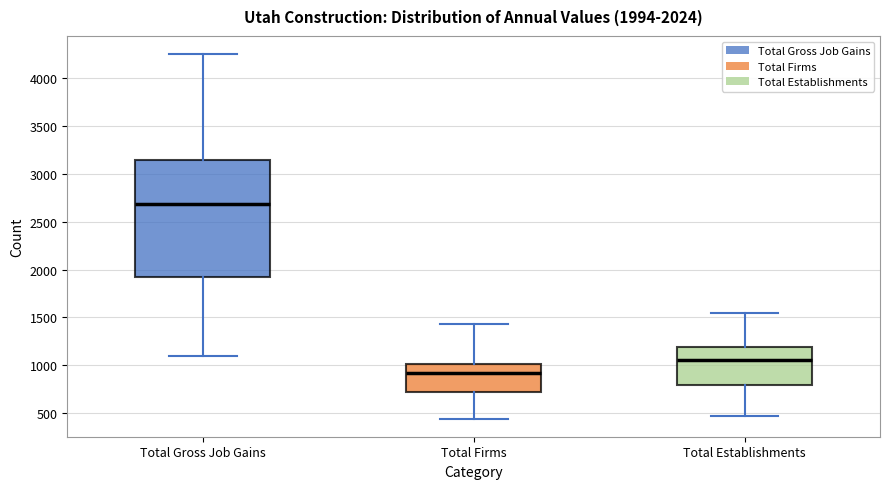

Which box is the tallest, from its lower edge to its upper edge?

Total Gross Job Gains